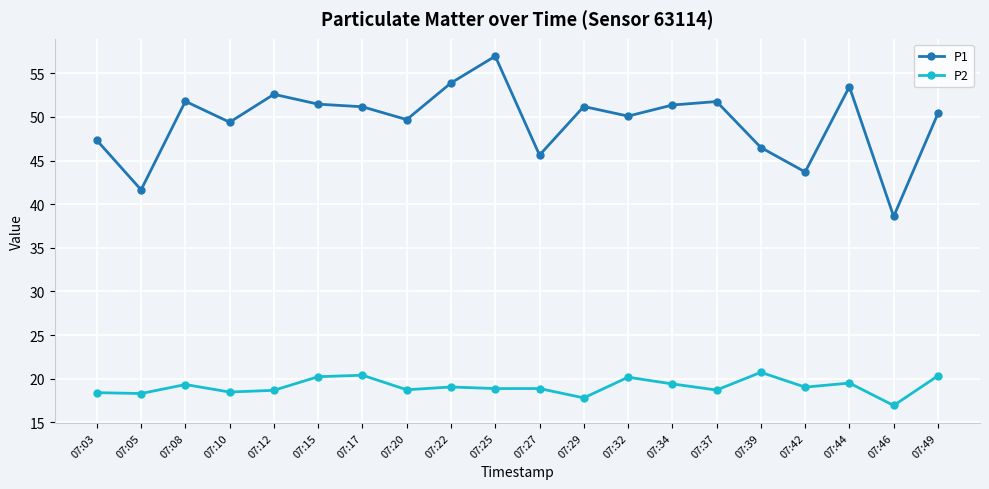

How many lines are shown in the chart?

2